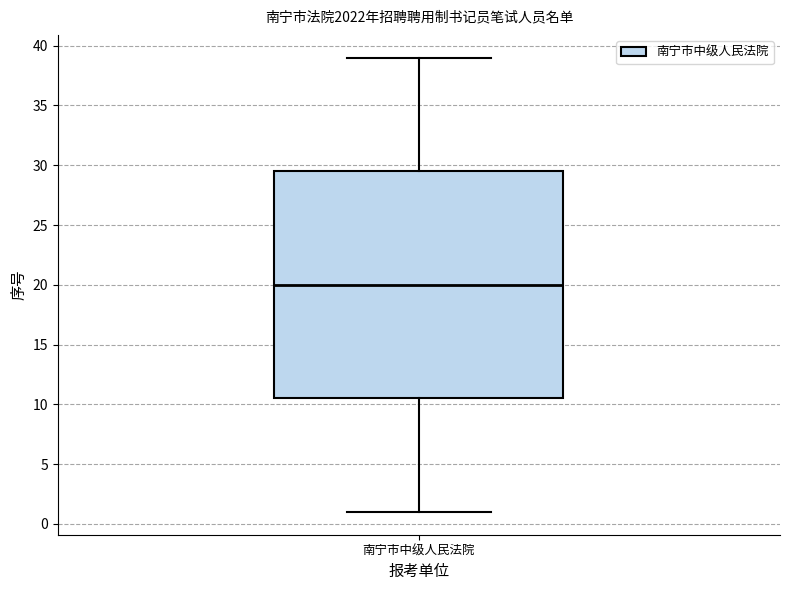

Where is the upper edge of the box for 南宁市中级人民法院 on the y-axis? The values are not printed on the chart, so give them approximately, as read against the axis.

29.5